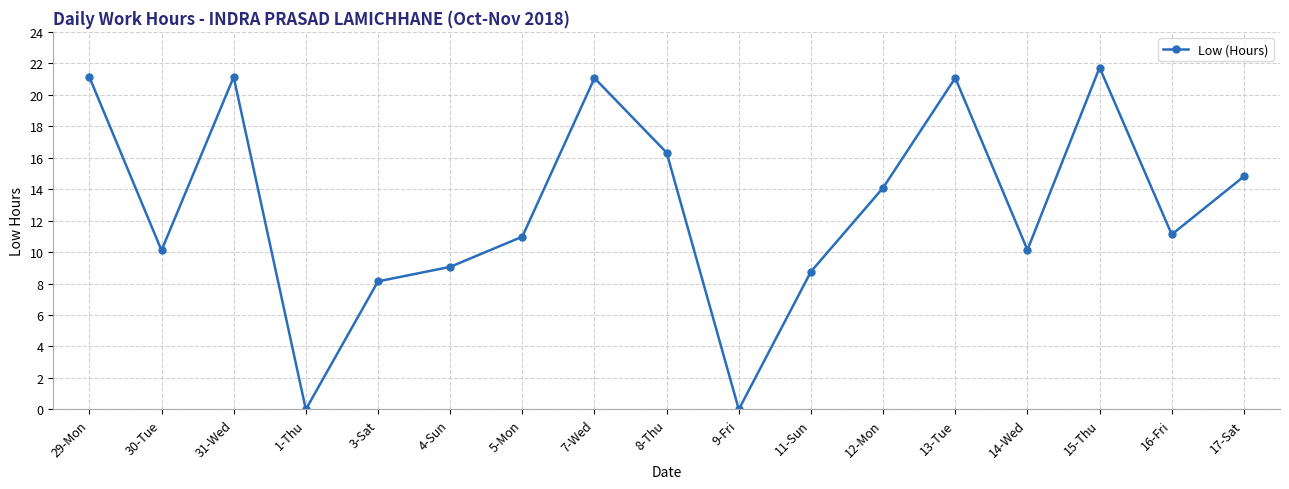

Reading right to left, extract all data points from this chart.

17-Sat=14.8	16-Fri=11.1	15-Thu=21.7	14-Wed=10.1	13-Tue=21.1	12-Mon=14.1	11-Sun=8.8	9-Fri=0.0	8-Thu=16.3	7-Wed=21.1	5-Mon=11.0	4-Sun=9.1	3-Sat=8.1	1-Thu=0.0	31-Wed=21.1	30-Tue=10.1	29-Mon=21.1